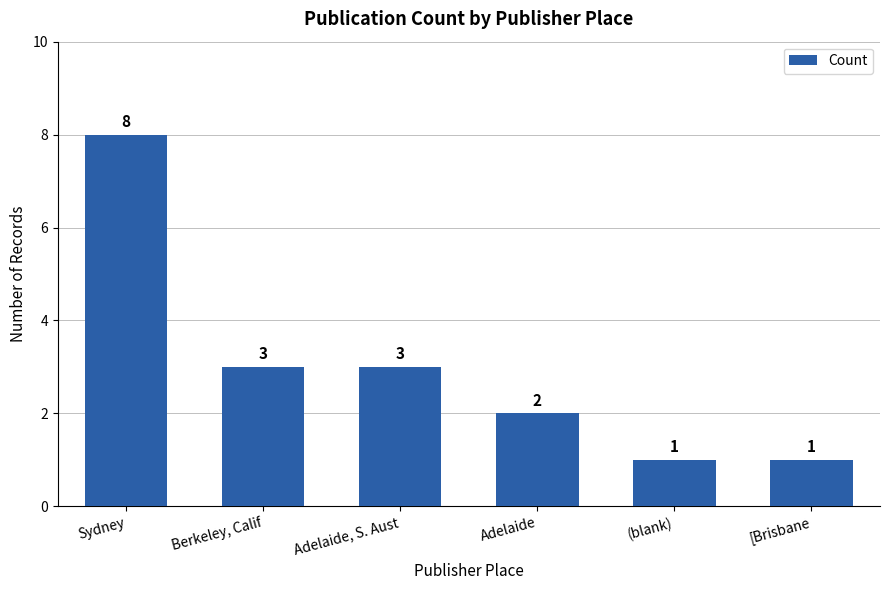

The value at [Brisbane is 1. True or false?

True